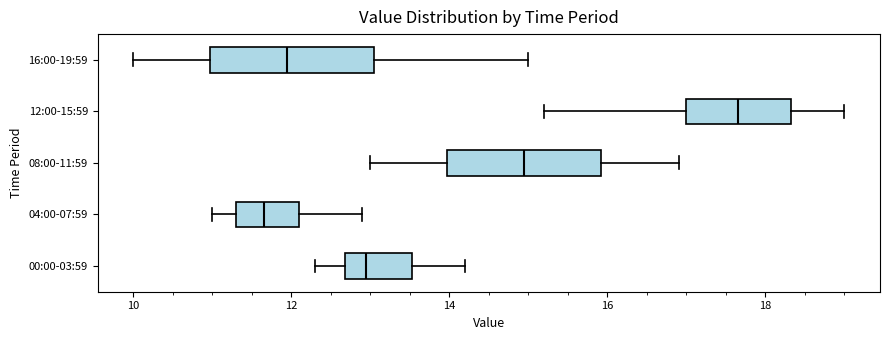

Where does the right whisker of the box for 08:00-11:59 end on the x-axis? The values are not printed on the chart, so give them approximately, as read against the axis.

17.0